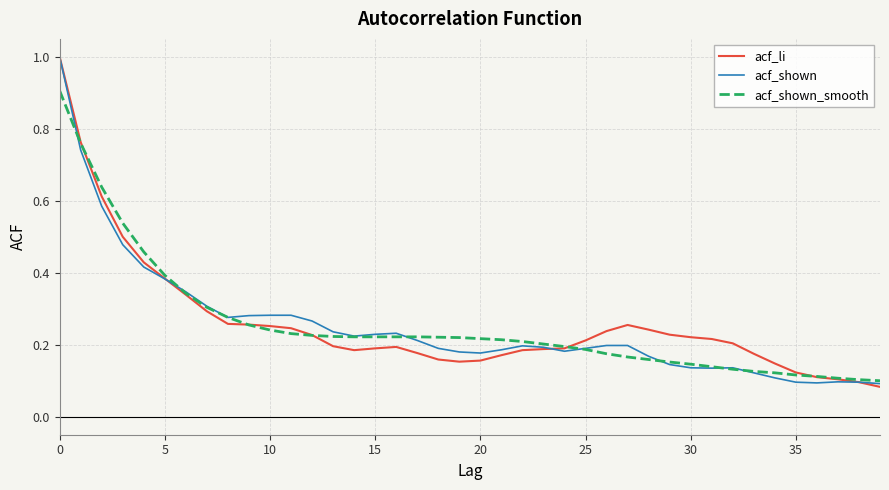

How many lines are shown in the chart?

3